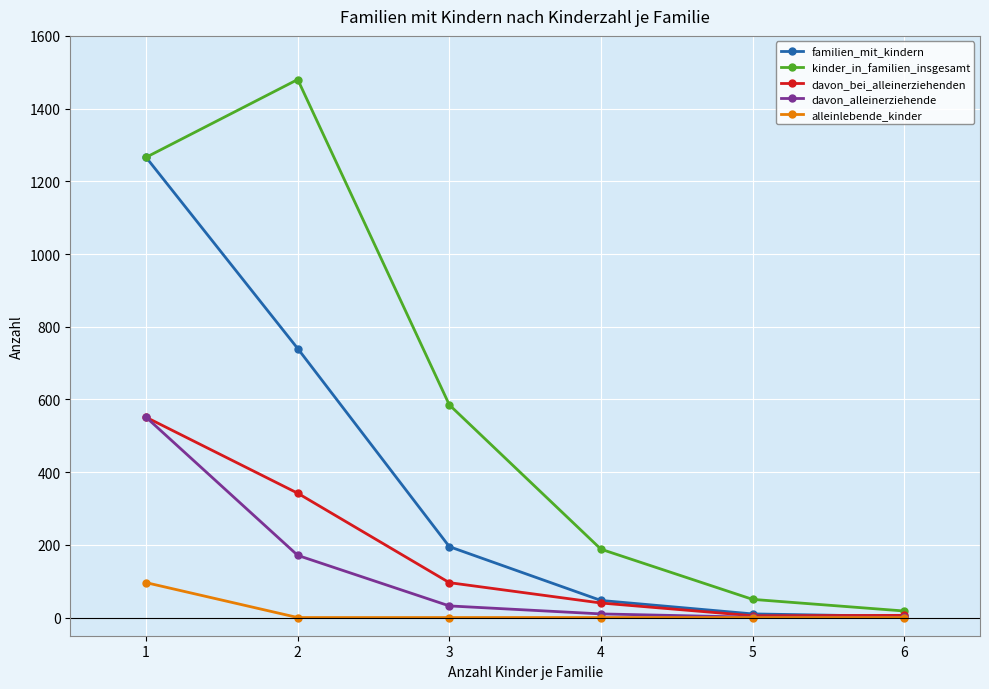

In kinder_in_familien_insgesamt, how many points are higher than both neighbors (excluding endpoints)?

1